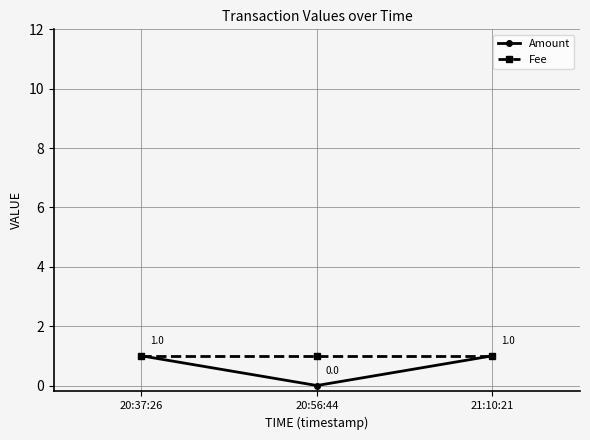

The value of Amount at 20:37:26 is 2. True or false?

False